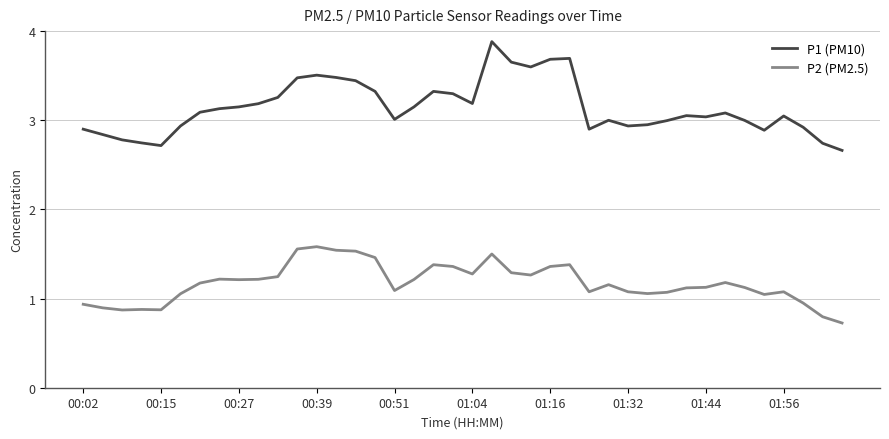

Which series has the largest total across all categories?

P1 (PM10)